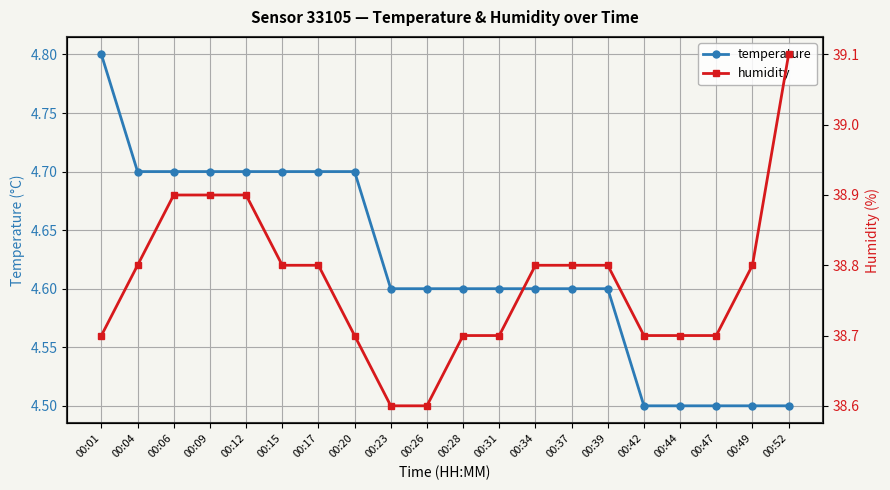

Which series changed the most between 00:01 and 00:39?

temperature